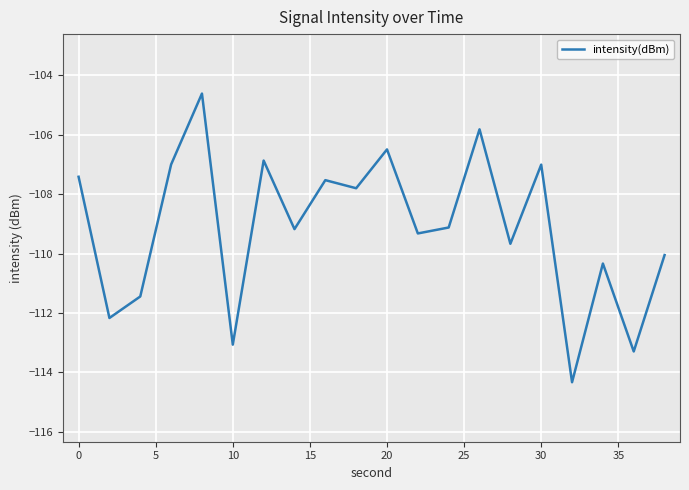

What is the greatest value displayed?

-104.6